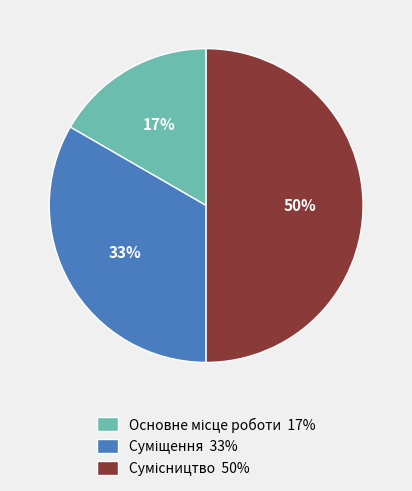

To the nearest percent, what is the average slice percentage?

33%